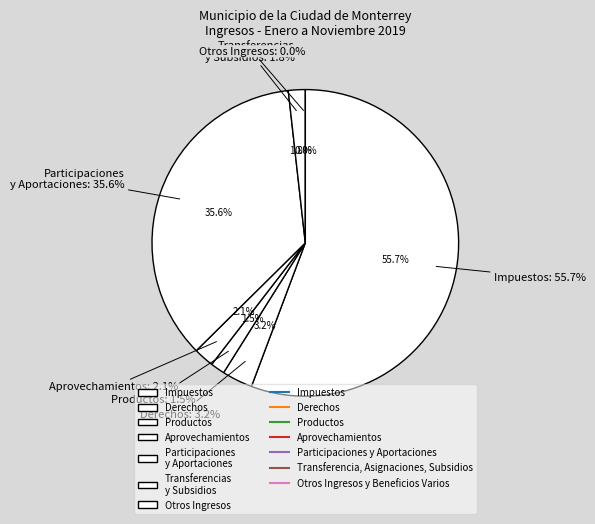

Approximately how many times larger is the value at Derechos compared to Productos?

2.1